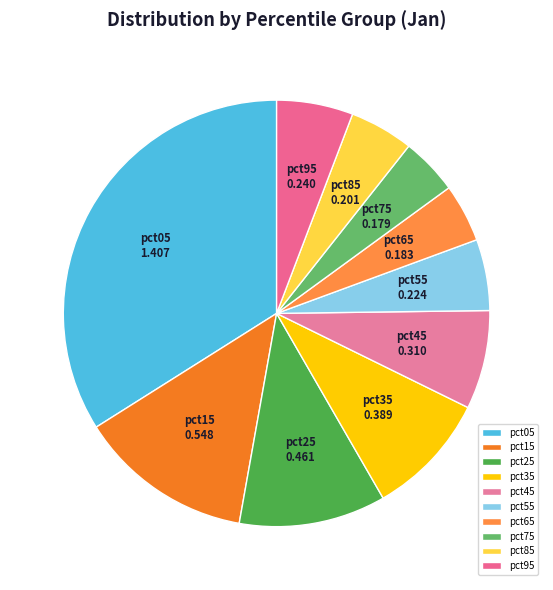

Count the number of slices in the pie.

10